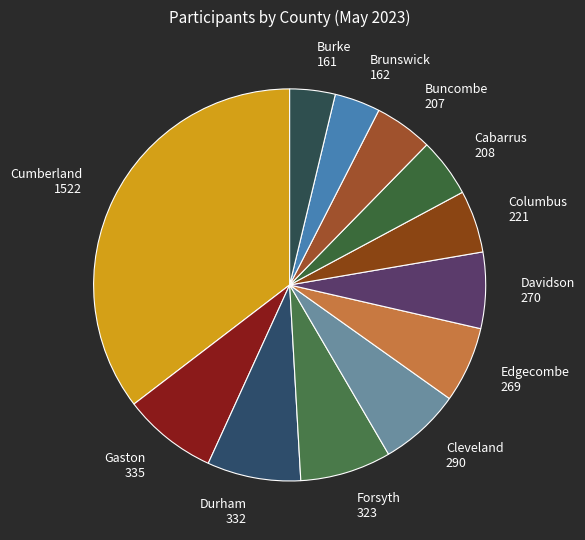

Is the sum of Columbus and Cumberland greater than half?

No